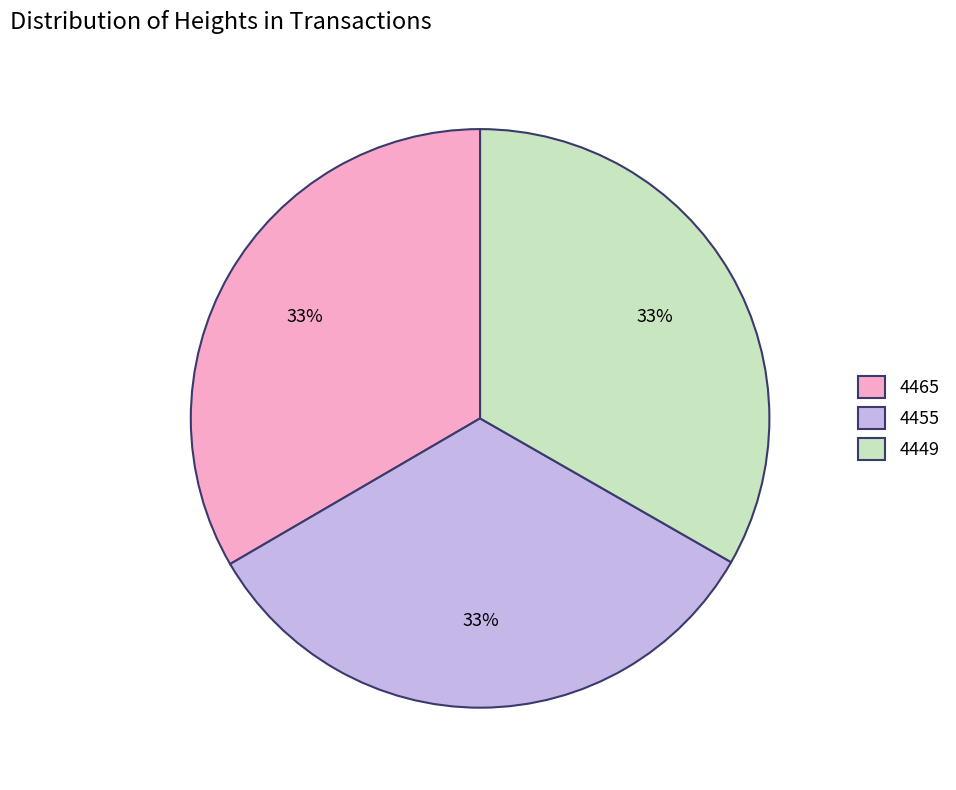

Approximately how many times larger is the value at 4455 compared to 4449?

1.0